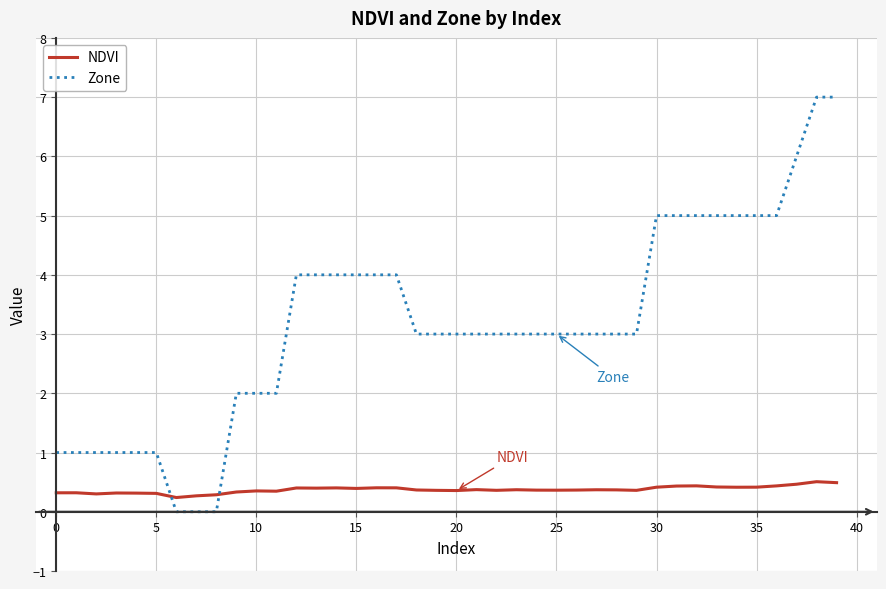

What is the maximum value for Zone?

7.0